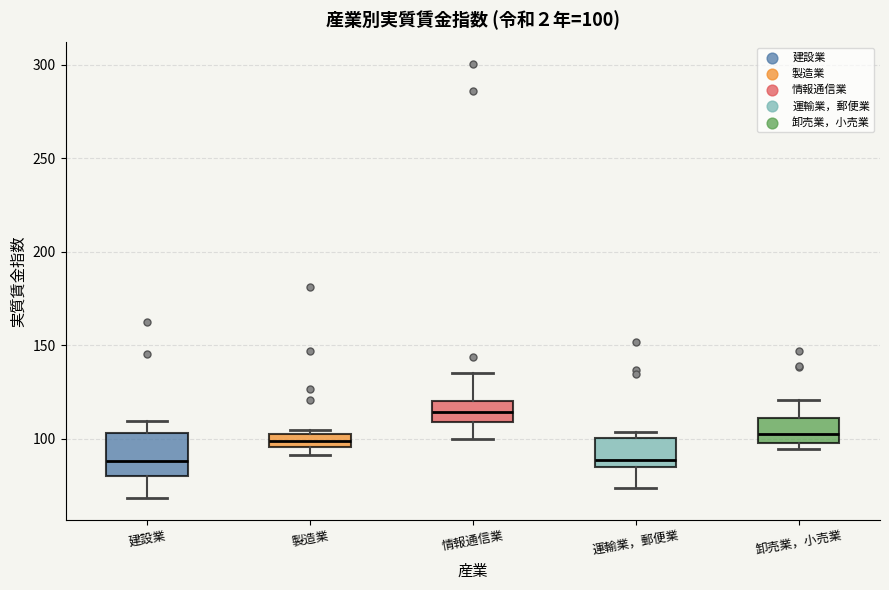

Which box is the tallest, from its lower edge to its upper edge?

建設業